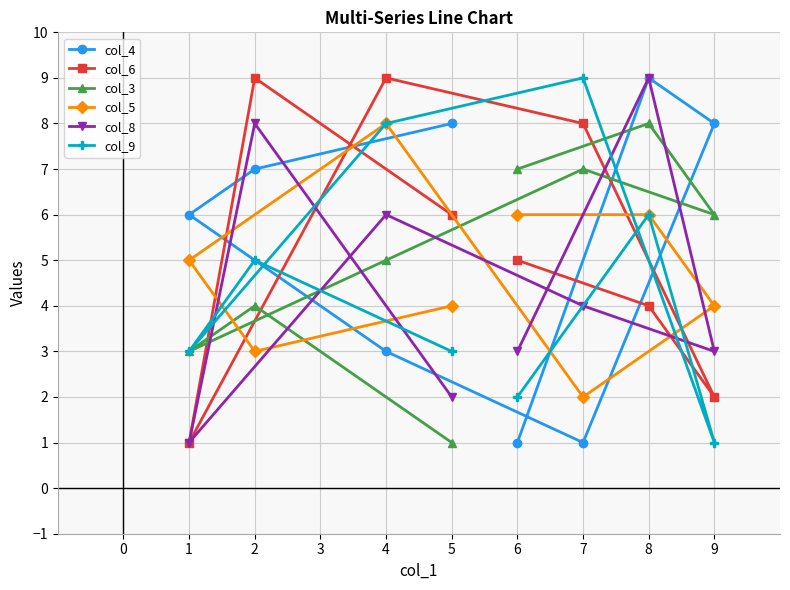

Is the value of col_6 at 6 greater than the value of col_3 at 5?

Yes